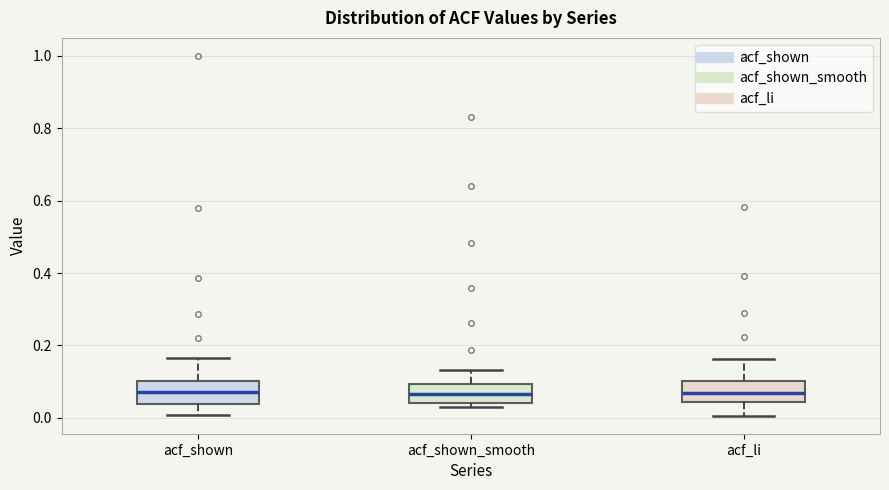

Reading left to right, transcribe this box plot: for each box, give where its median line is, the range the box spans, and where its two whiskers end, as read against the y-axis. The values are not printed on the chart, so give them approximately, as read against the axis.

acf_shown: median 0.08, box 0.04 to 0.10, whiskers 0.00 to 0.16
acf_shown_smooth: median 0.06, box 0.04 to 0.10, whiskers 0.04 (just below the box's lower edge) to 0.14
acf_li: median 0.06, box 0.04 to 0.10, whiskers 0.00 to 0.16